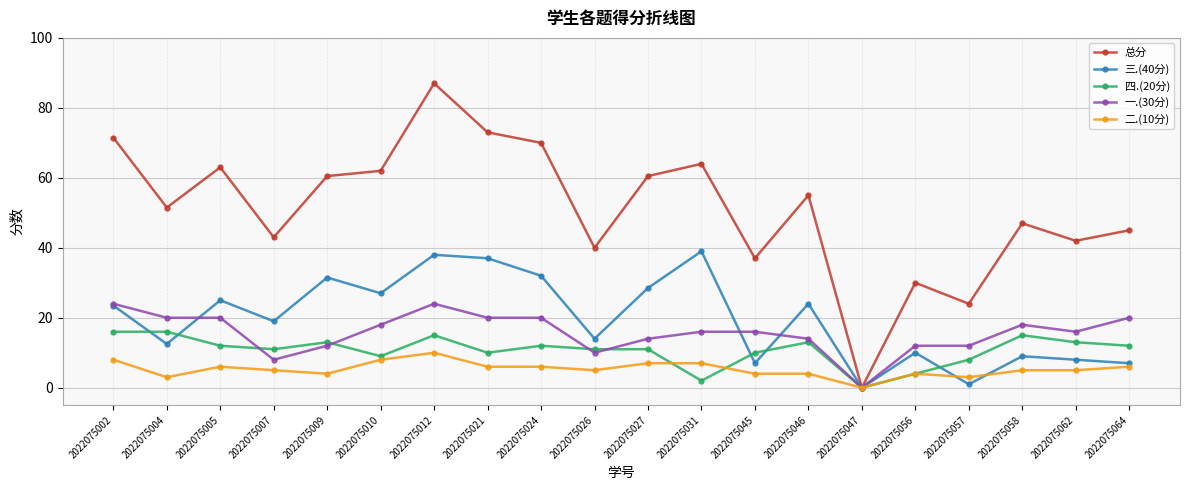

What is the spread (max minus min) of values at 2022075009?

56.5